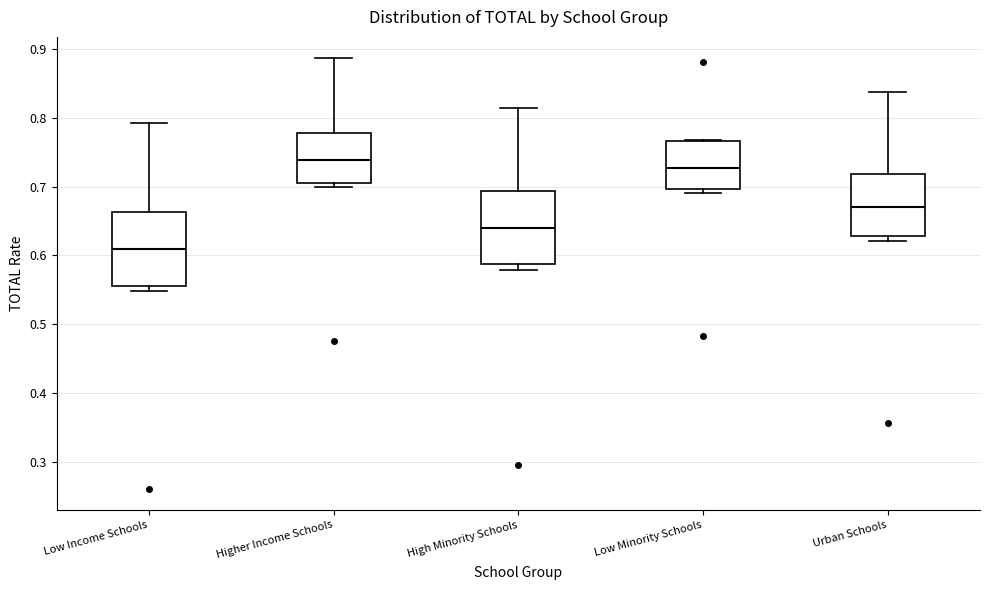

Which box has the lowest median line?

Low Income Schools